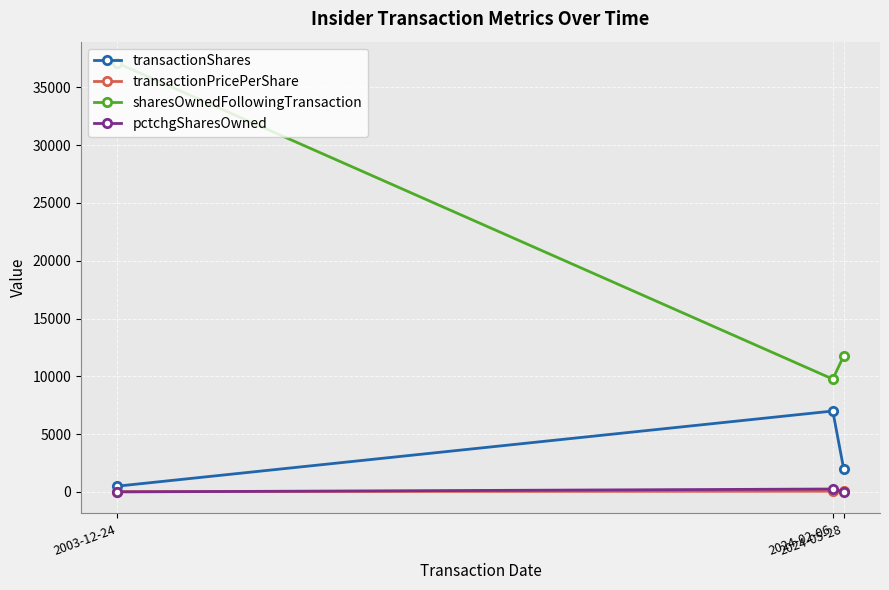

Which series has the largest range (max minus min)?

sharesOwnedFollowingTransaction